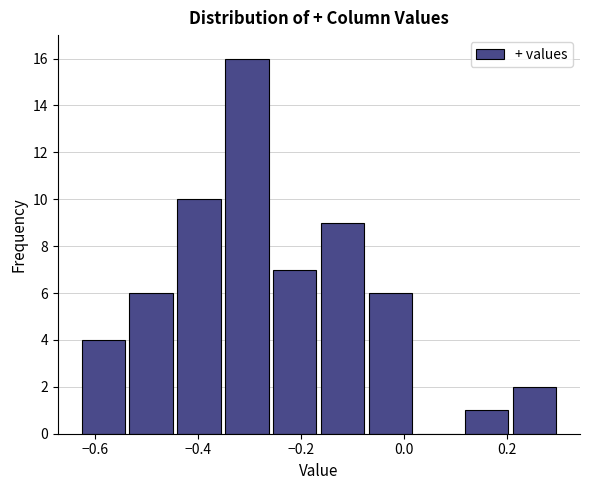

Reading left to right, transcribe this chart: for each bar, give the range it covers on the x-axis and its height. Neither the bar edges nor the heights are printed on the chart, so give them approximately, as read against the axes.

-0.62 to -0.54: 4
-0.54 to -0.44: 6
-0.44 to -0.36: 10
-0.36 to -0.26: 16
-0.26 to -0.16: 7
-0.16 to -0.08: 9
-0.08 to 0.02: 6
0.02 to 0.12: 0
0.12 to 0.20: 1
0.20 to 0.30: 2